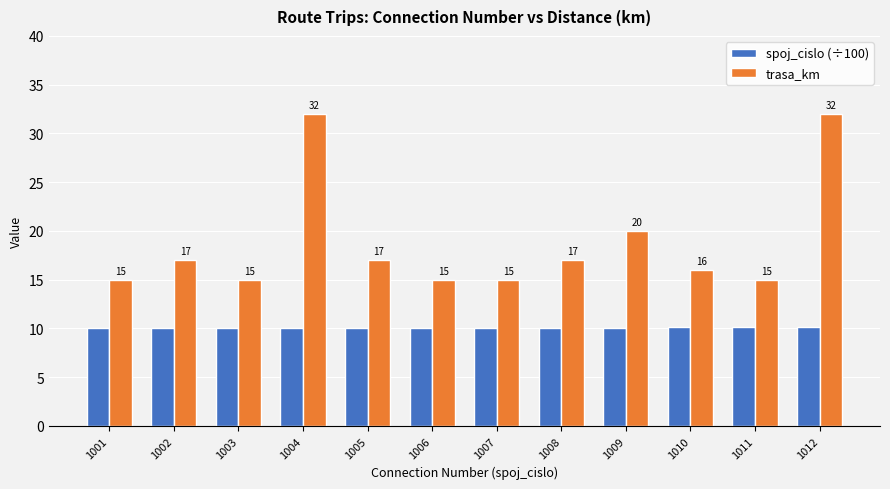

List the series in order of their peak value, highest first.

trasa_km, spoj_cislo (÷100)